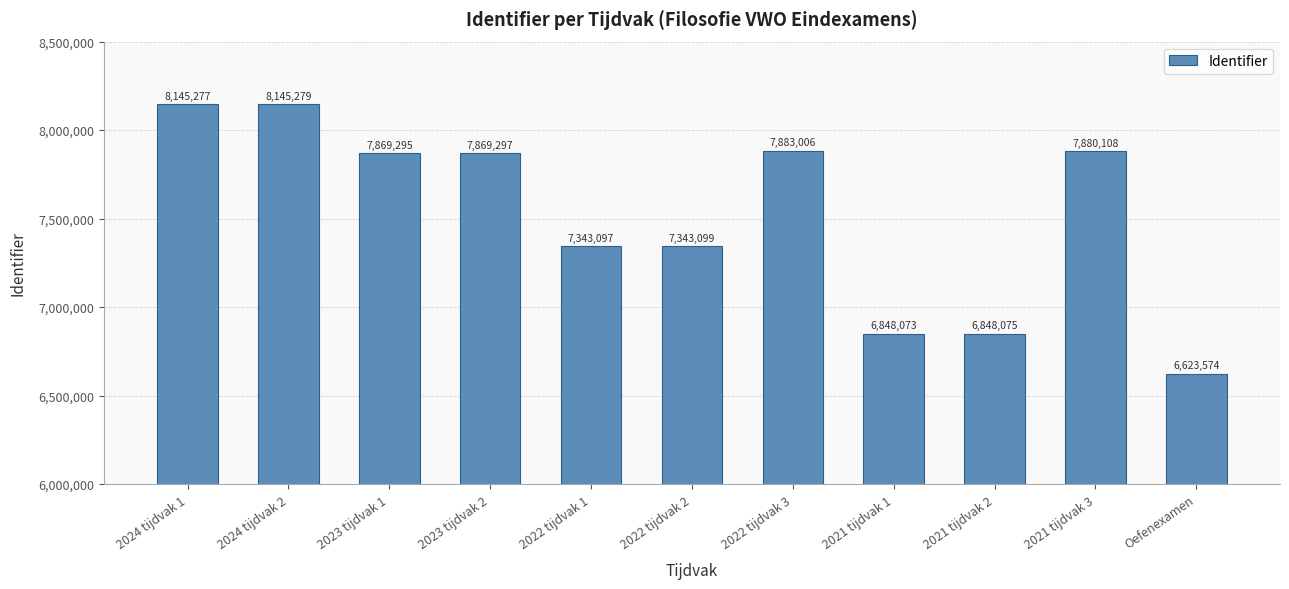

Does the chart contain stacked bars?

No